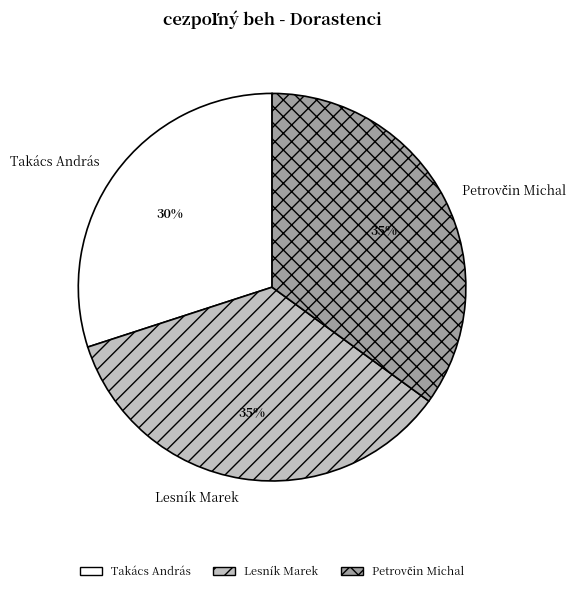

True or false: Lesník Marek accounts for 25% of the total.

False